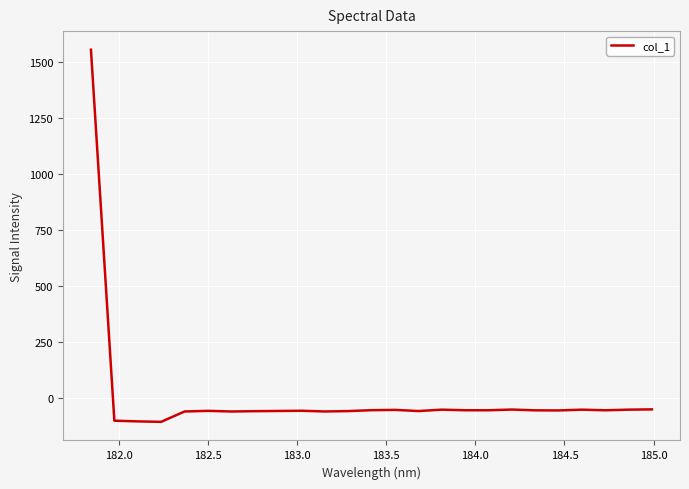

How many categories are shown in the chart?

25